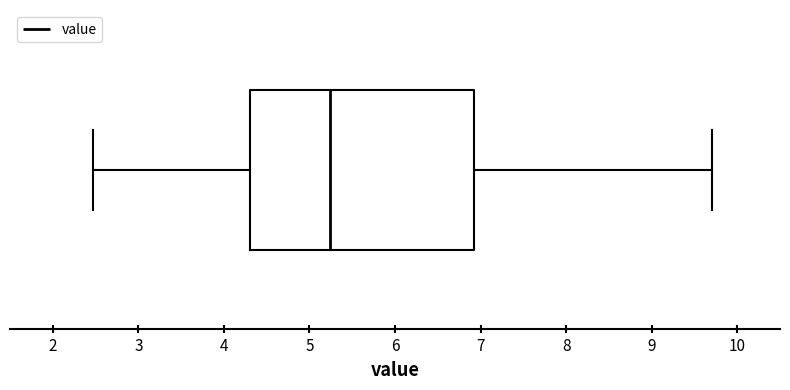

Where is the left edge of the box on the x-axis? The values are not printed on the chart, so give them approximately, as read against the axis.

4.3